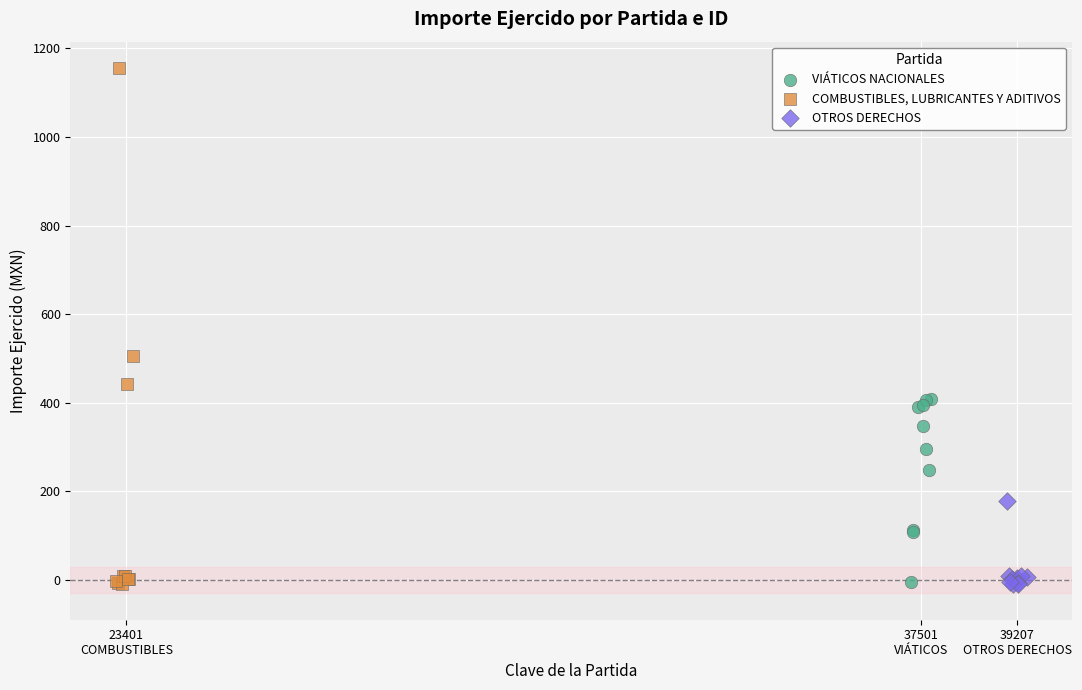

What are all the series names shown in the legend?

VIÁTICOS NACIONALES, COMBUSTIBLES, LUBRICANTES Y ADITIVOS, OTROS DERECHOS